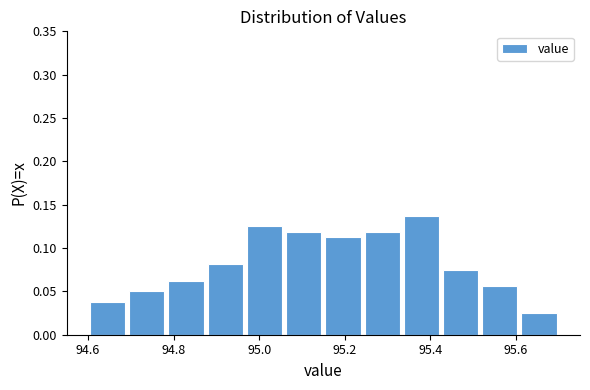

Reading left to right, list every bar in this chart as the range it spans on the x-axis followed by its height. Neither the bar edges nor the heights are printed on the chart, so give them approximately, as read against the axes.

94.60 to 94.70: 0.040
94.70 to 94.78: 0.050
94.78 to 94.88: 0.065
94.88 to 94.96: 0.080
94.96 to 95.06: 0.125
95.06 to 95.16: 0.120
95.16 to 95.24: 0.115
95.24 to 95.34: 0.120
95.34 to 95.42: 0.140
95.42 to 95.52: 0.075
95.52 to 95.60: 0.055
95.60 to 95.70: 0.025